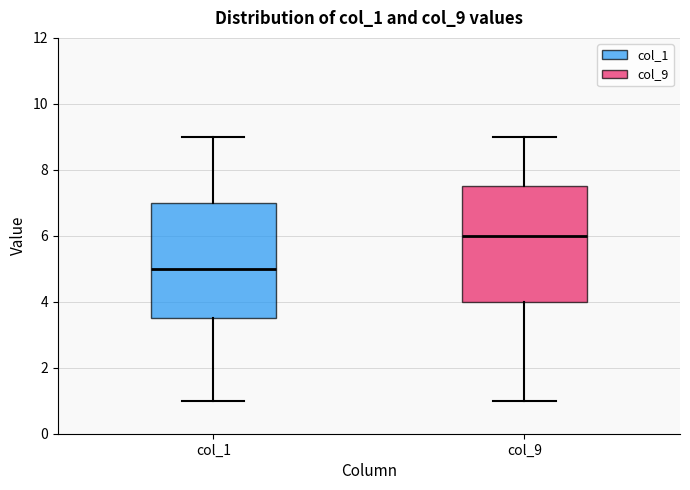

Where does the median line of the box for col_1 sit on the y-axis? The values are not printed on the chart, so give them approximately, as read against the axis.

5.0